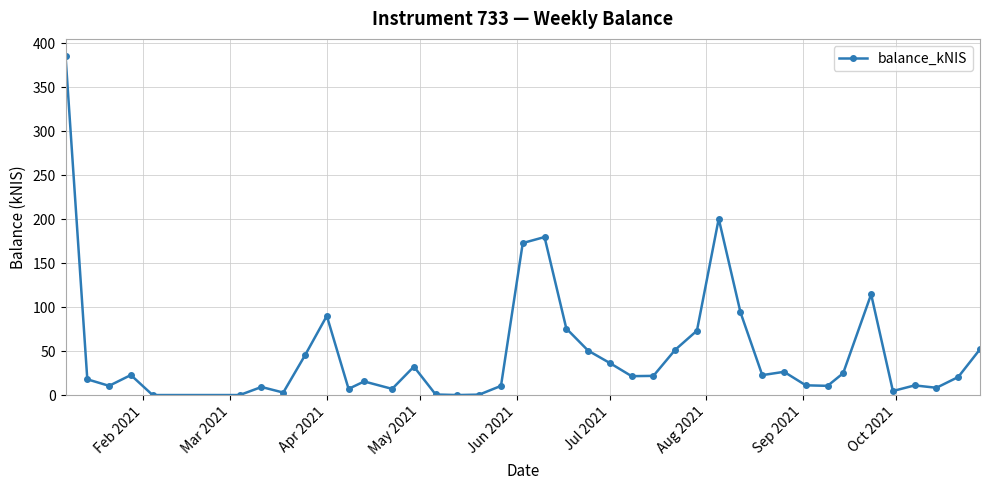

What is the sum of all values?

1941.9